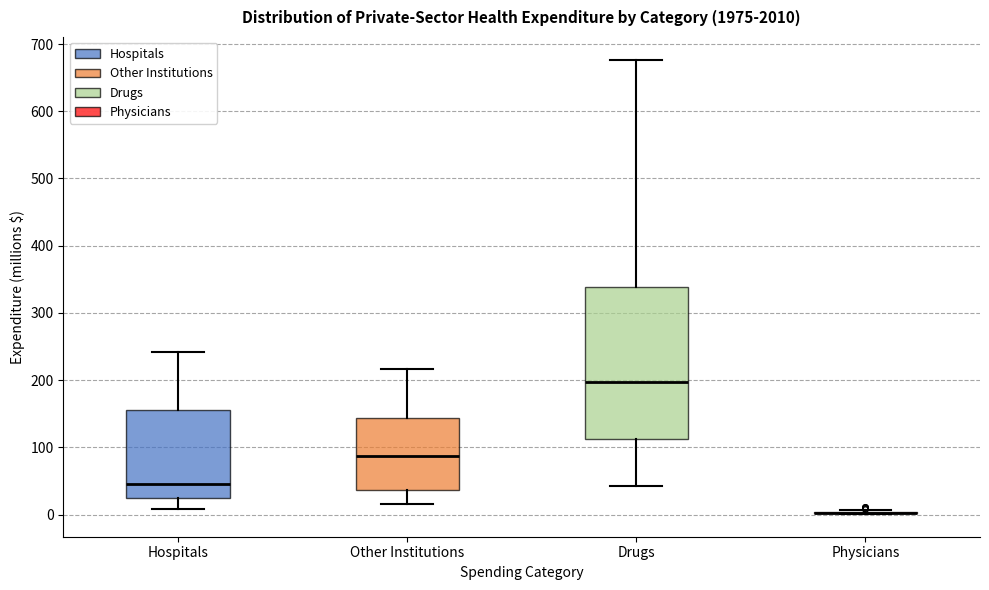

Where is the upper edge of the box for Drugs on the y-axis? The values are not printed on the chart, so give them approximately, as read against the axis.

340